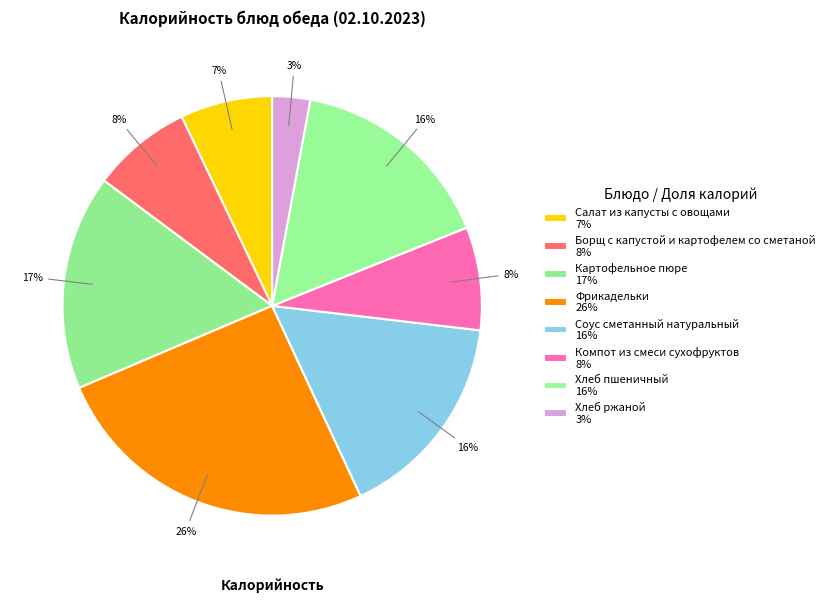

Which category has the smallest portion of the pie?

Хлеб ржаной